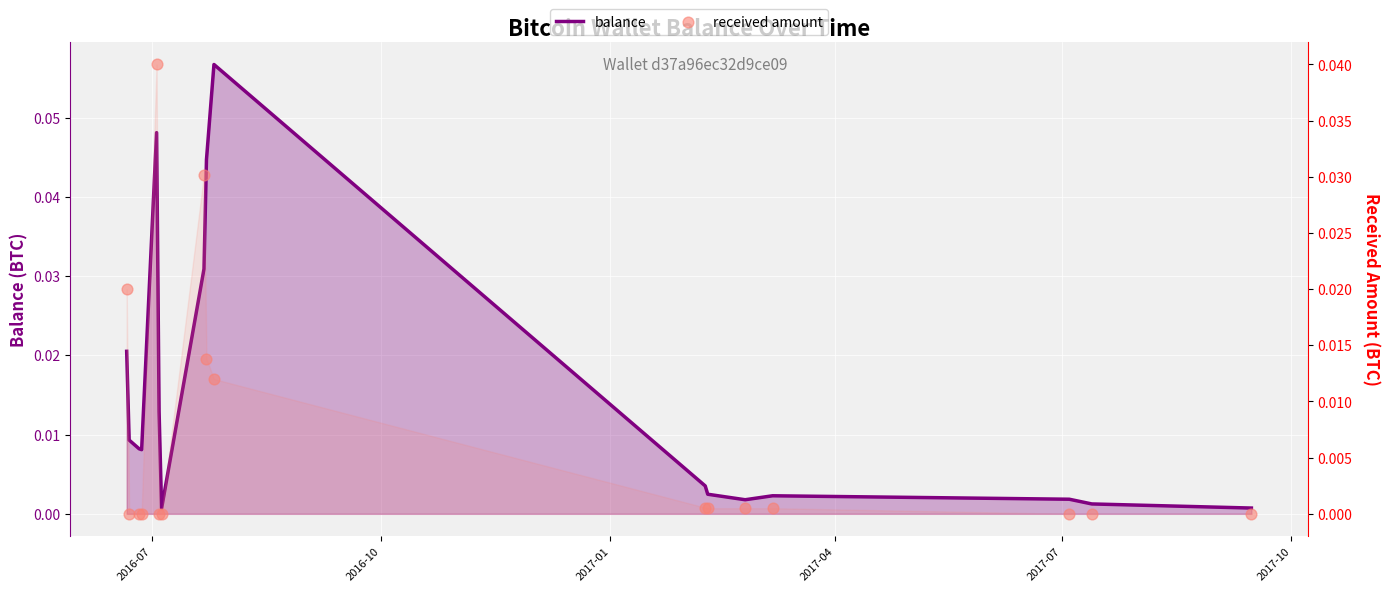

Which series reaches the minimum Y coordinate?

received amount